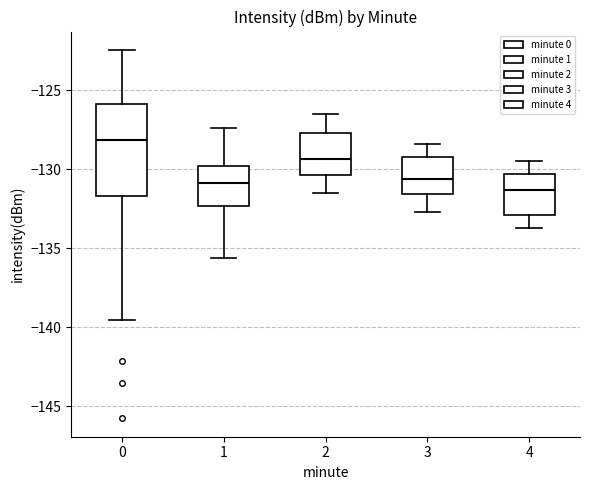

Reading left to right, transcribe this box plot: for each box, give where its median line is, the range the box spans, and where its two whiskers end, as read against the y-axis. The values are not printed on the chart, so give them approximately, as read against the axis.

0: median -128.0, box -131.5 to -126.0, whiskers -139.5 to -122.5
1: median -131.0, box -132.5 to -130.0, whiskers -135.5 to -127.5
2: median -129.5, box -130.5 to -127.5, whiskers -131.5 to -126.5
3: median -130.5, box -131.5 to -129.0, whiskers -132.5 to -128.5
4: median -131.5, box -133.0 to -130.5, whiskers -133.5 to -129.5